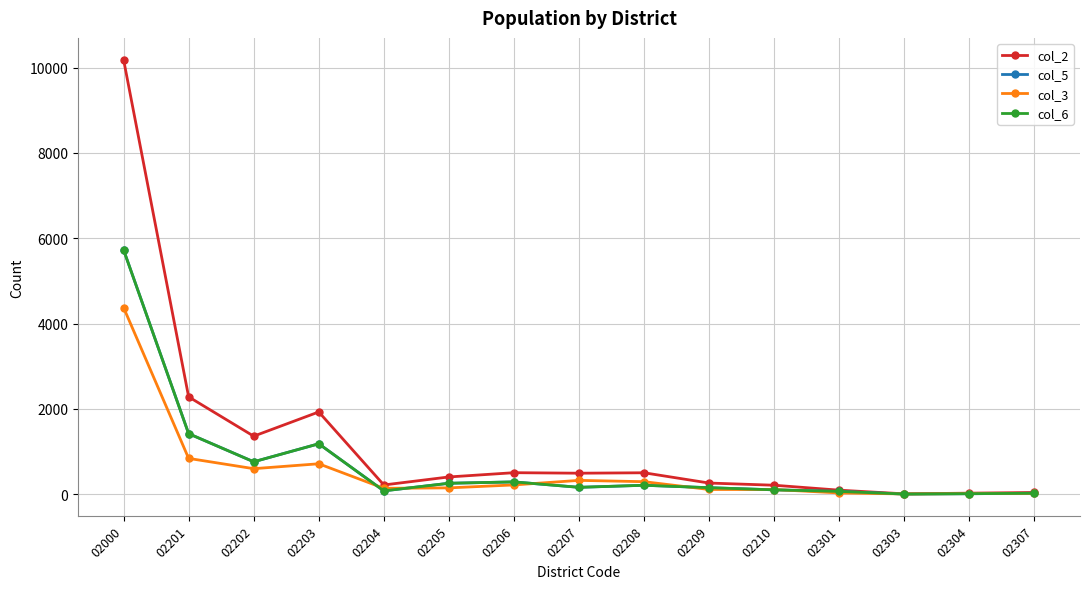

At how many categories does at least one series exceed 9623?

1